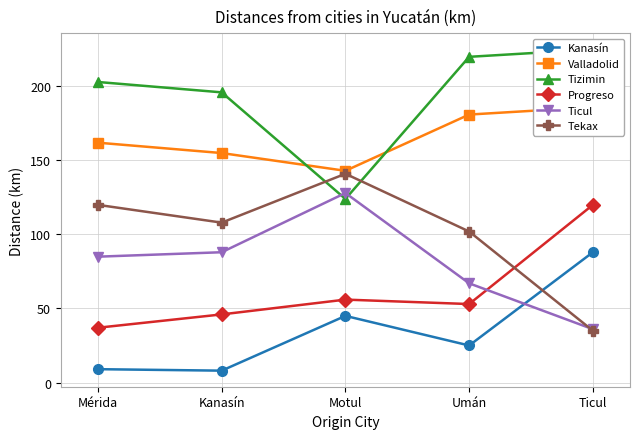

What is the difference between the Tekax values at Mérida and Motul?

21